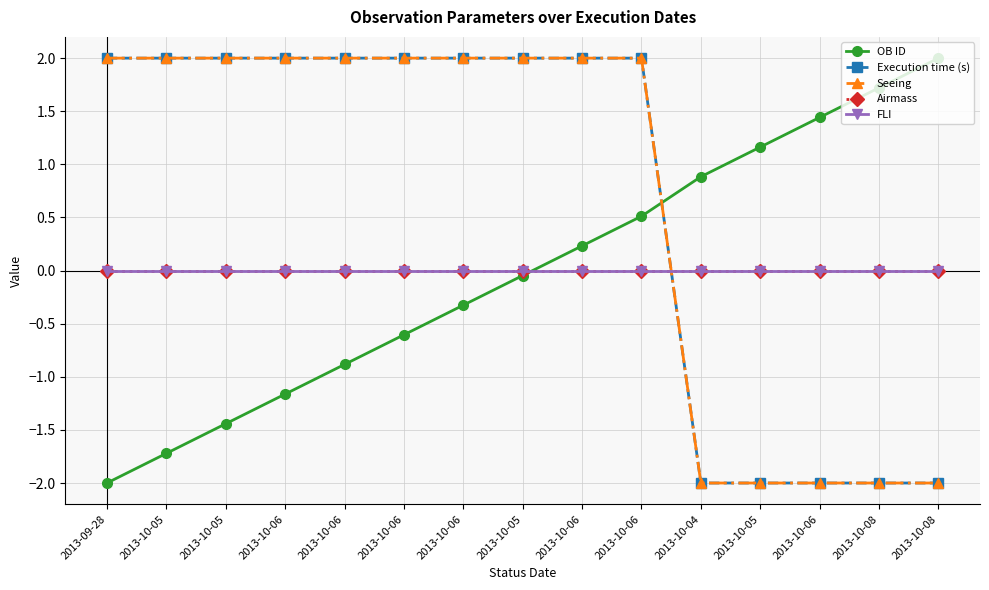

What is the difference between the highest and lowest values at 2013-10-05?

3.7